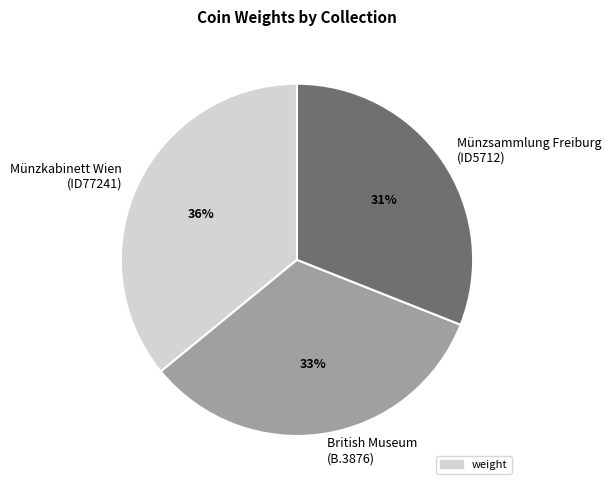

What percentage is the Münzsammlung Freiburg (ID5712) slice, to the nearest percent?

31%